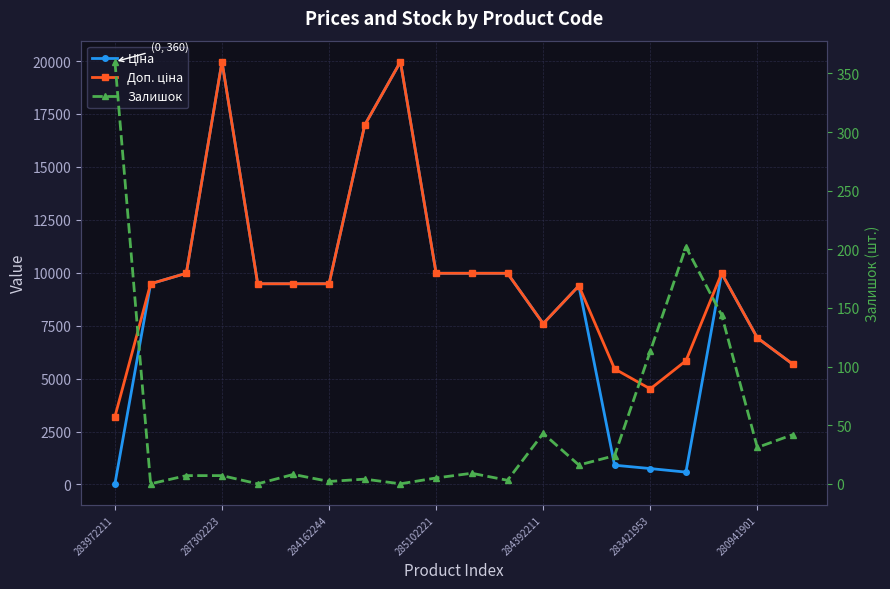

What is the approximate value of Доп. ціна at 283972211?

3205.0